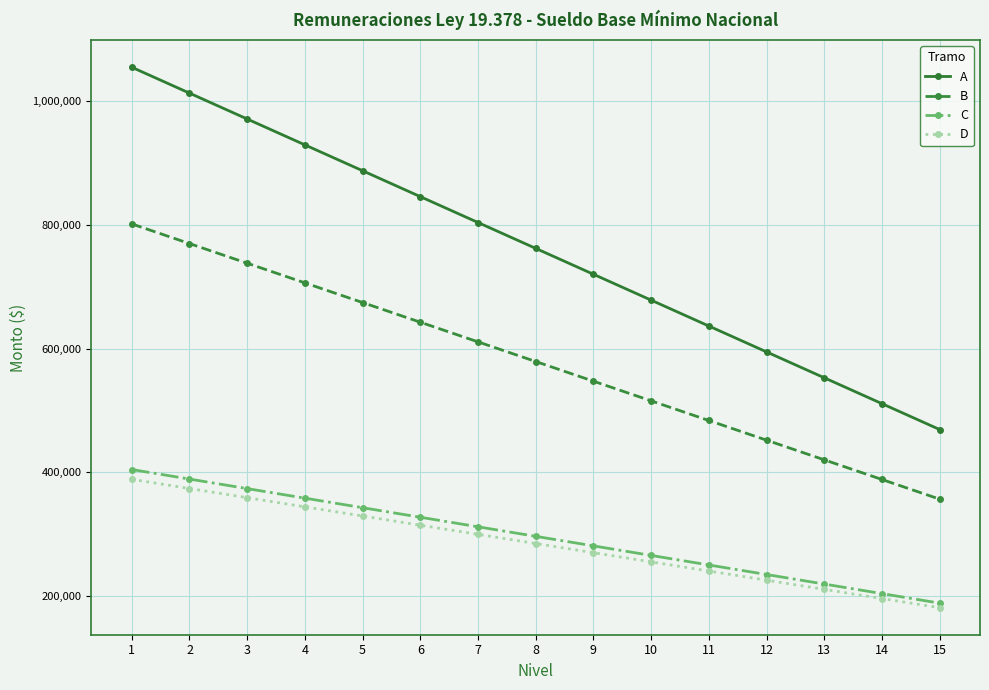

At how many categories does at least one series exceed 210243?

15